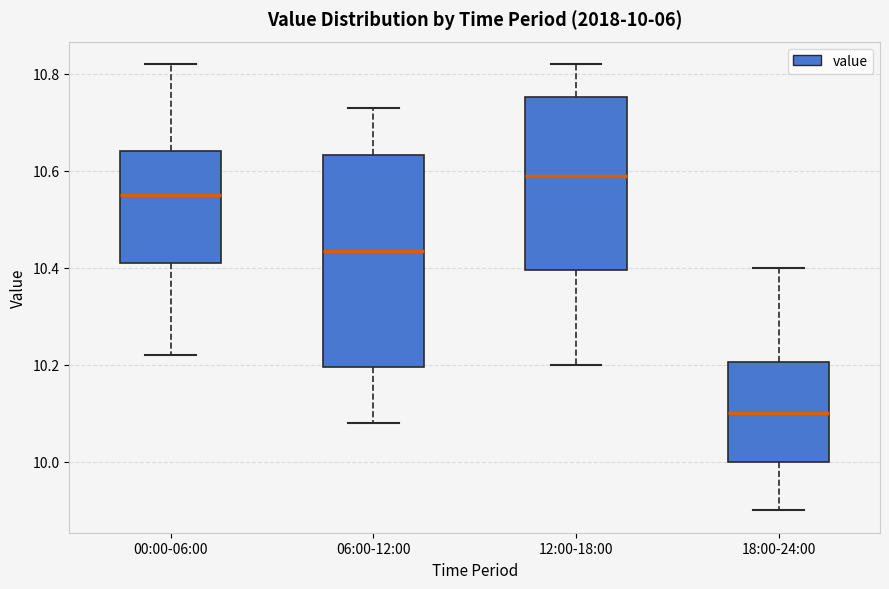

Comparing the boxes themselves (not the whiskers), which one is the tallest?

06:00-12:00